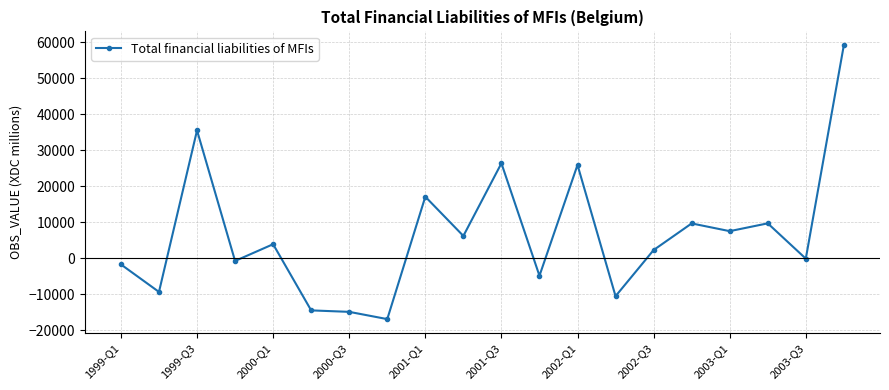

What is the average value?

6524.0